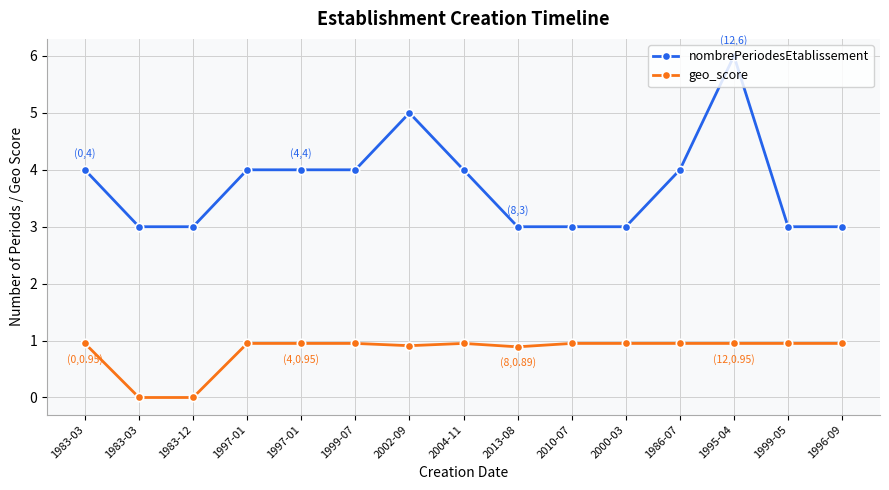

Is it true that geo_score equals 0.9 at 1997-01?

True